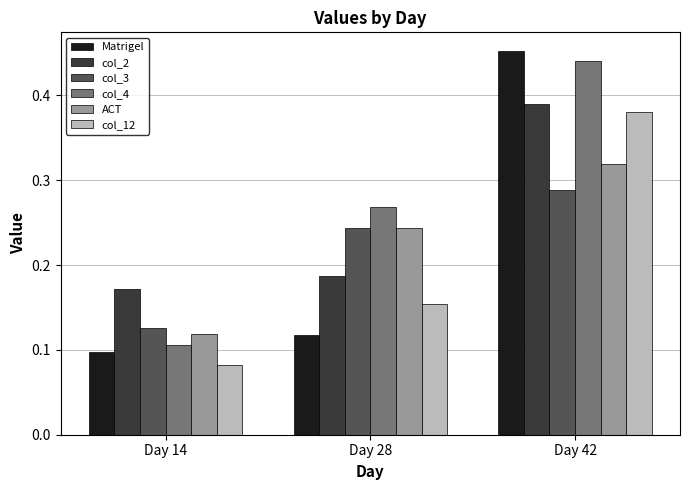

How many groups of bars are there?

3